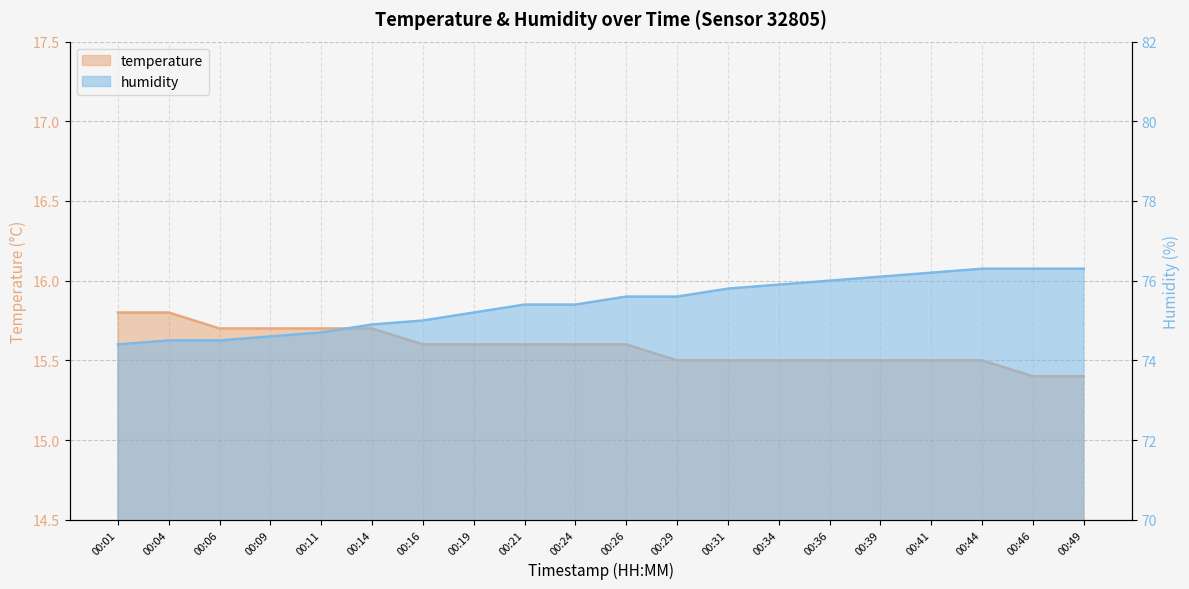

Is it true that humidity equals 22.0 at 00:29?

False